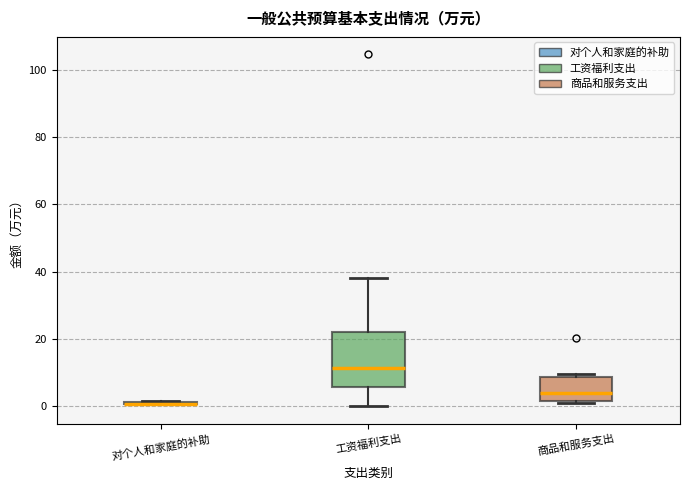

Reading left to right, transcribe this box plot: for each box, give where its median line is, the range the box spans, and where its two whiskers end, as read against the y-axis. The values are not printed on the chart, so give them approximately, as read against the axis.

对个人和家庭的补助: box collapsed to a line at 0, whiskers 0 to 2
工资福利支出: median 12, box 6 to 22, whiskers 0 to 38
商品和服务支出: median 4, box 2 to 8, whiskers 2 to 10